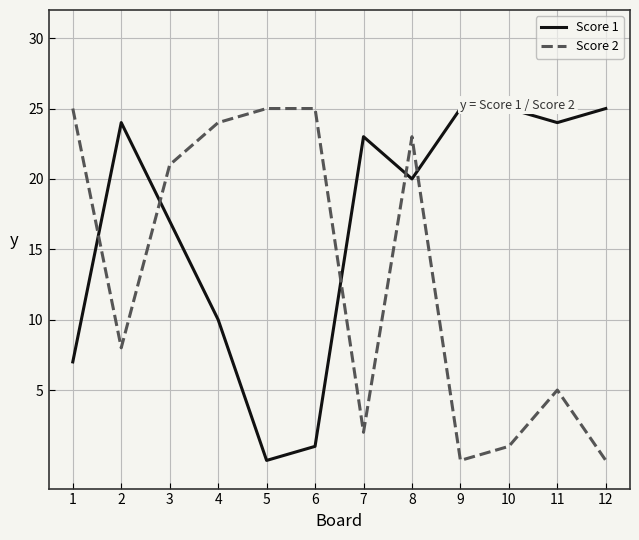

What is the maximum value shown in the chart?

25